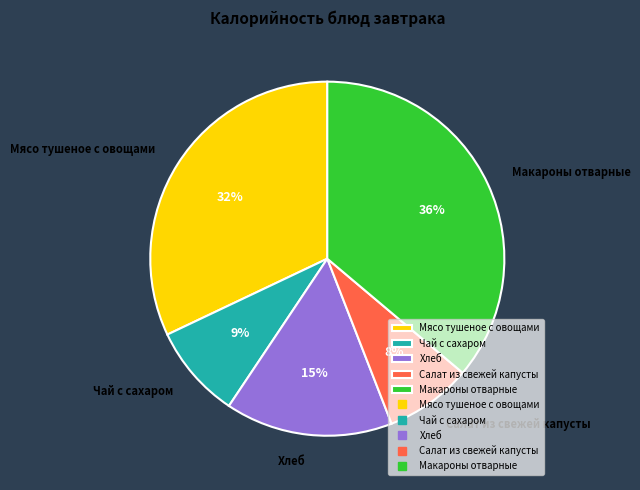

Which category has the biggest portion of the pie?

Макароны отварные